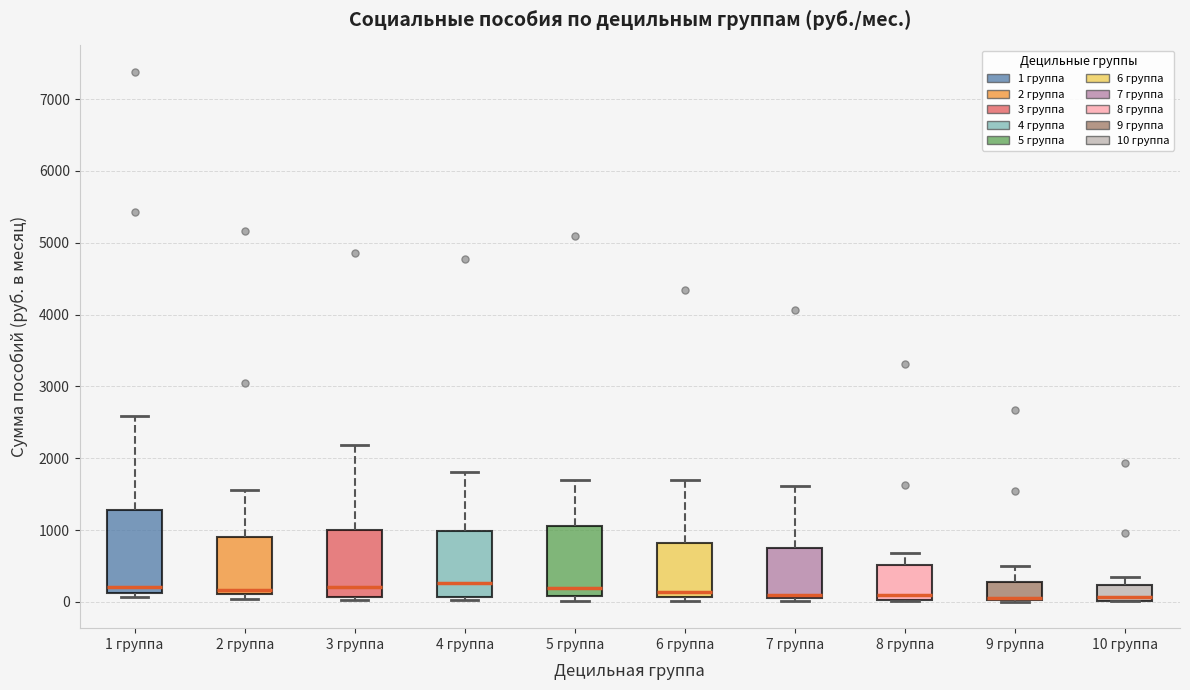

Reading left to right, read every box against the y-axis: the position of its median line, the range the box covers, and the ends of its whiskers. The values are not printed on the chart, so give them approximately, as read against the axis.

1 группа: median 200, box 100 to 1300, whiskers 100 (just below the box's lower edge) to 2600
2 группа: median 200, box 100 to 900, whiskers 0 to 1600
3 группа: median 200, box 100 to 1000, whiskers 0 to 2200
4 группа: median 300, box 100 to 1000, whiskers 0 to 1800
5 группа: median 200, box 100 to 1100, whiskers 0 to 1700
6 группа: median 100 (just above the box's lower edge), box 100 to 800, whiskers 0 to 1700
7 группа: median 100, box 0 to 700, whiskers 0 (just below the box's lower edge) to 1600
8 группа: median 100, box 0 to 500, whiskers 0 to 700
9 группа: median 100 (drawn on the box's lower edge), box 0 to 300, whiskers 0 to 500
10 группа: median 100, box 0 to 200, whiskers 0 to 300